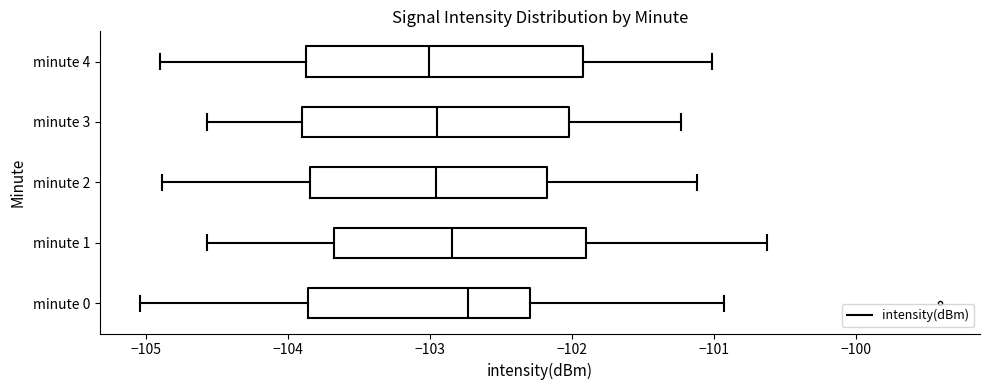

Where does the right whisker of the box for minute 0 end on the x-axis? The values are not printed on the chart, so give them approximately, as read against the axis.

-100.9